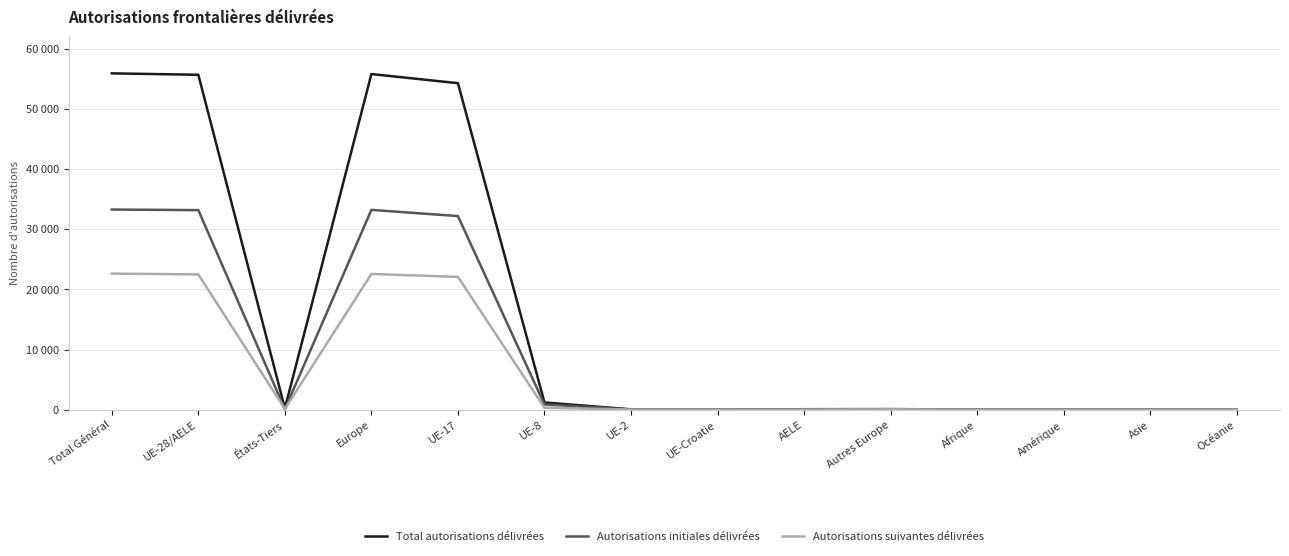

True or false: Total autorisations délivrées and Autorisations initiales délivrées intersect in this chart.

False